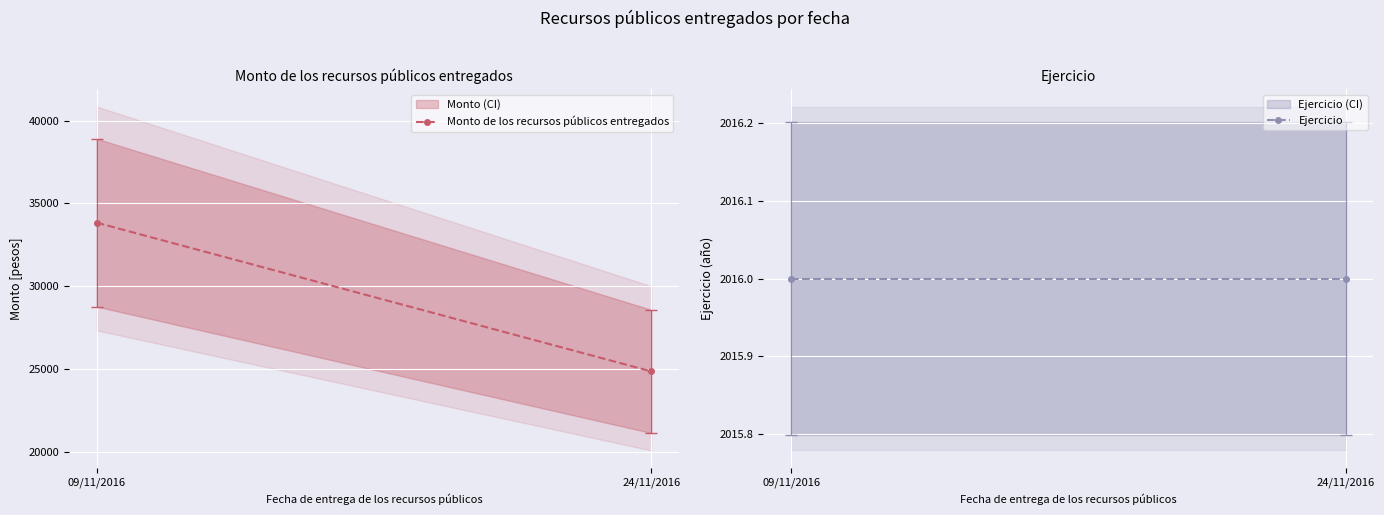

What are all the series names shown in the legend?

Monto de los recursos públicos entregados, Ejercicio